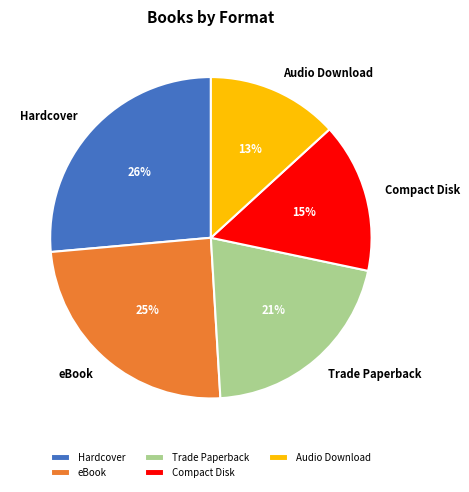

To the nearest percent, what is the difference between the Trade Paperback and Compact Disk slice percentages?

6%